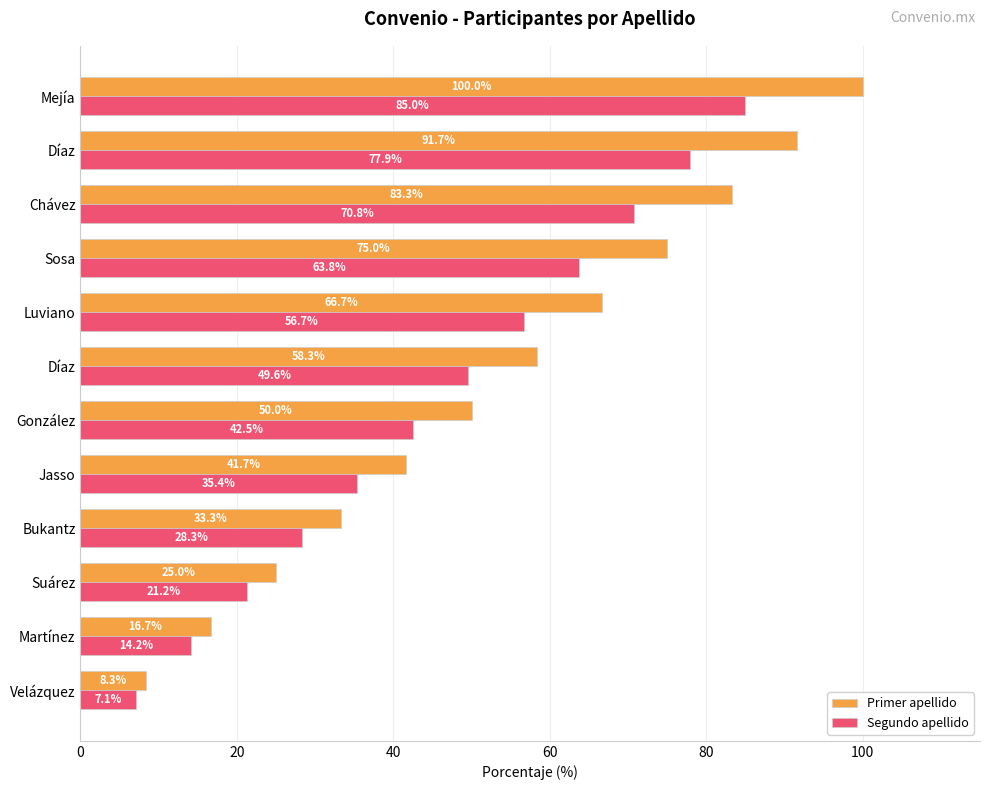

How many distinct data groups are displayed?

2